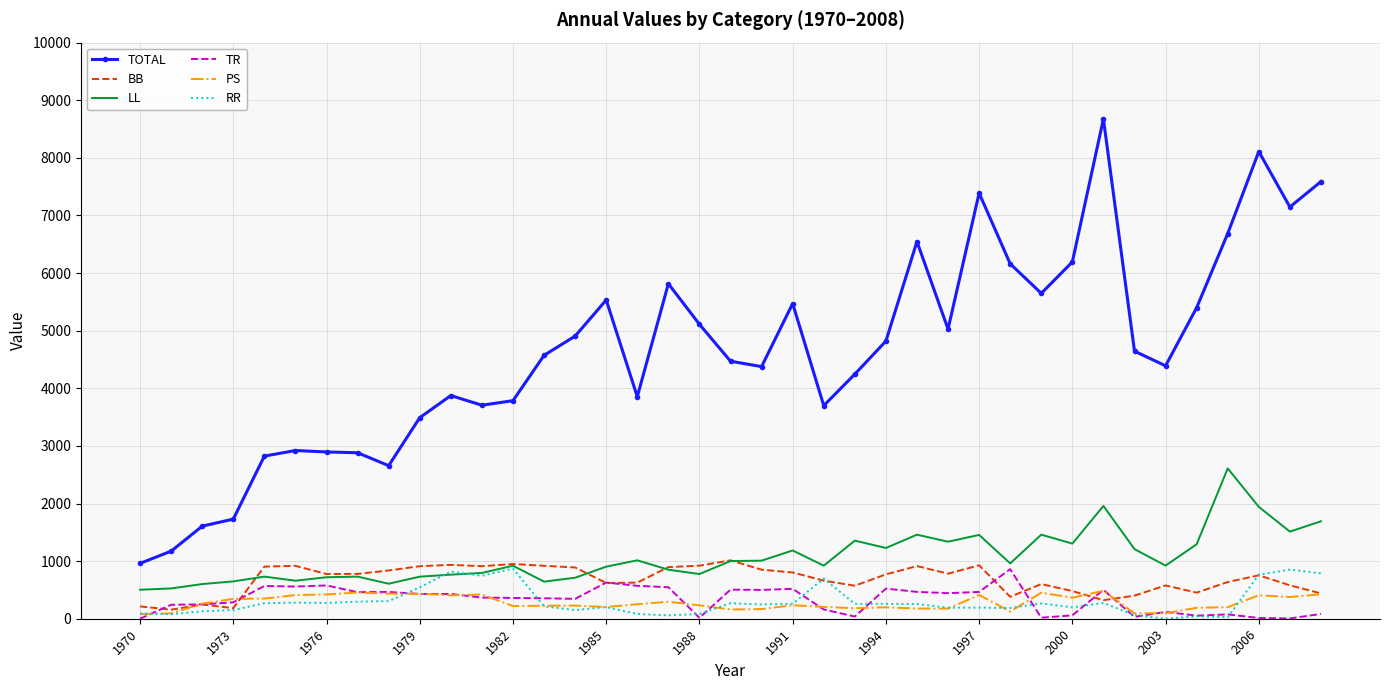

Which series has the largest range (max minus min)?

TOTAL